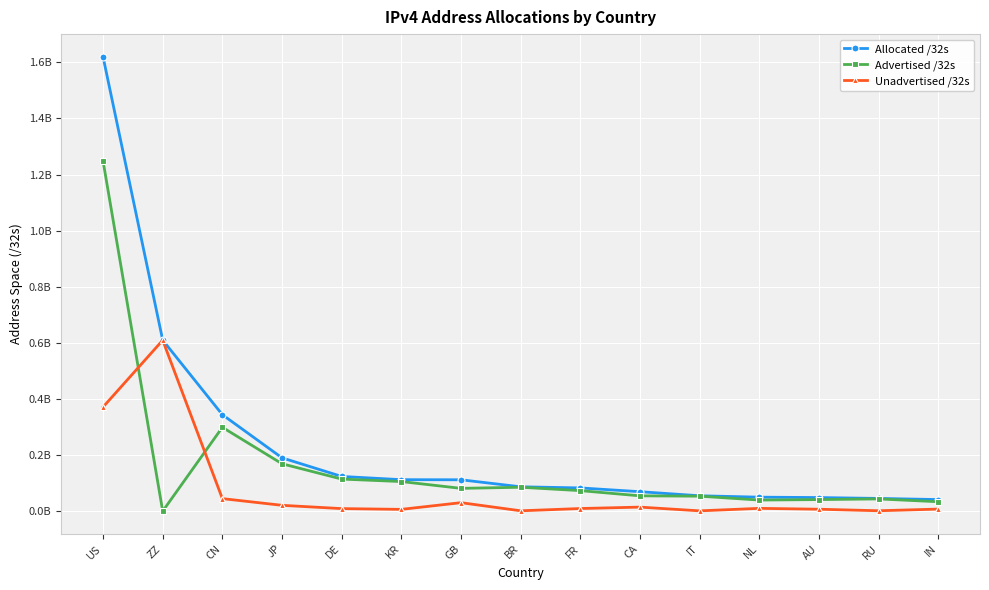

What are all the series names shown in the legend?

Allocated /32s, Advertised /32s, Unadvertised /32s